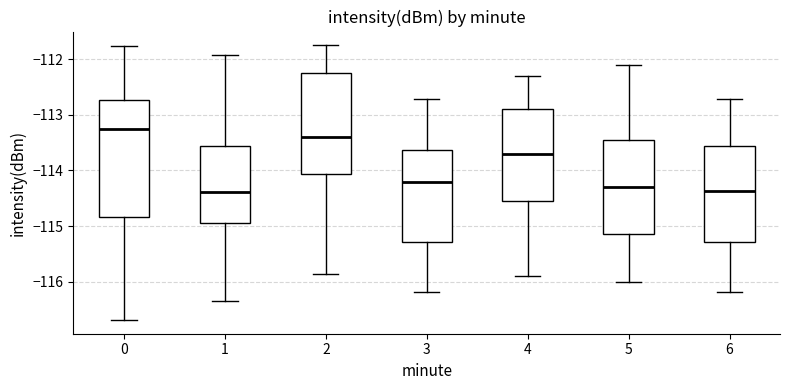

Where does the median line of the box at x = 4 sit on the y-axis? The values are not printed on the chart, so give them approximately, as read against the axis.

-113.7